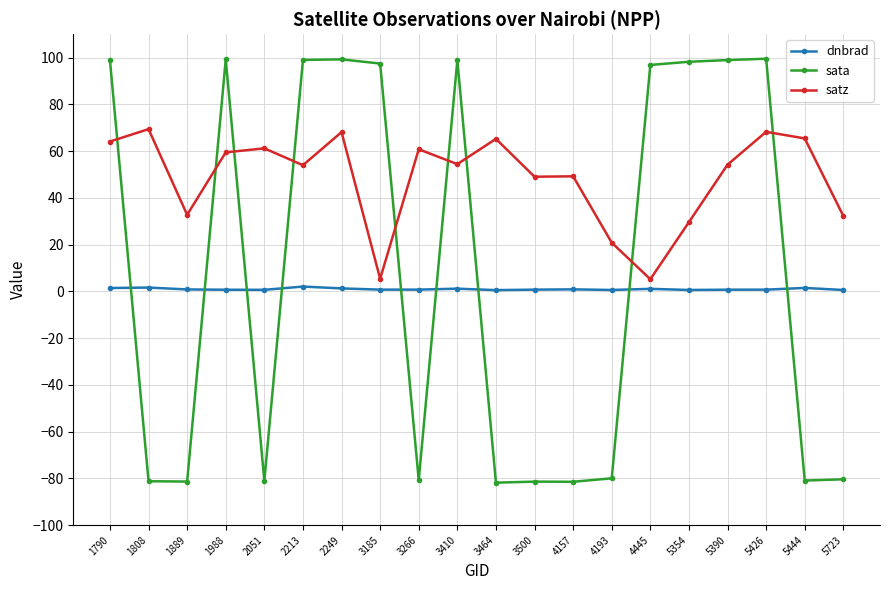

Does the chart display data point markers on the line(s)?

Yes